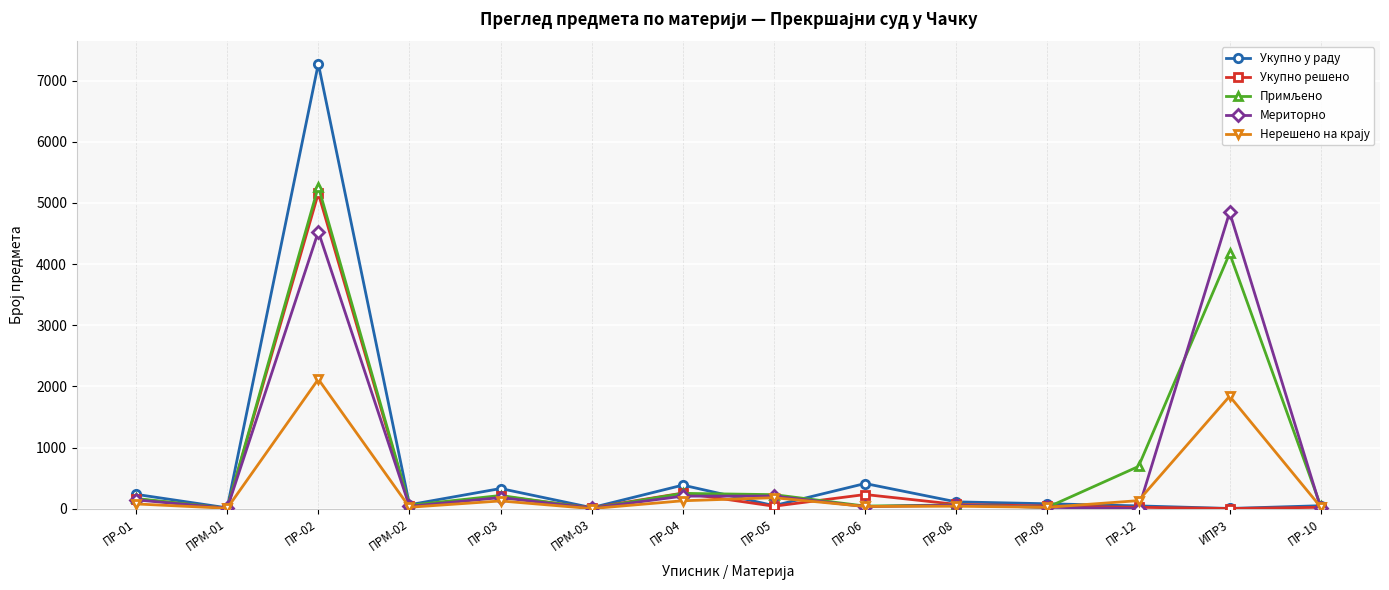

Where is the first local maximum for Укупно у раду?

ПР-02